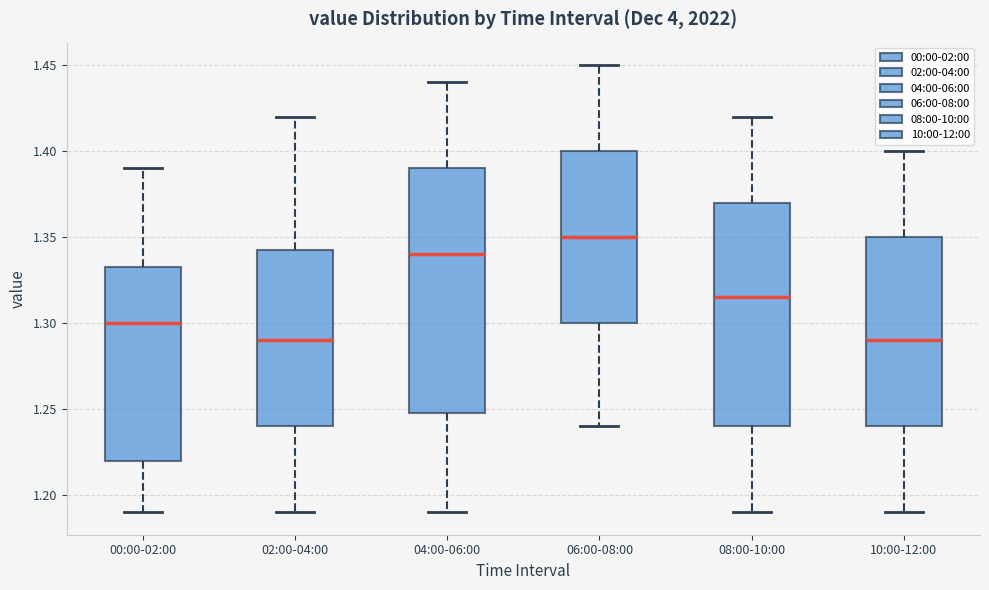

Where does the lower whisker of the box for 04:00-06:00 end on the y-axis? The values are not printed on the chart, so give them approximately, as read against the axis.

1.190